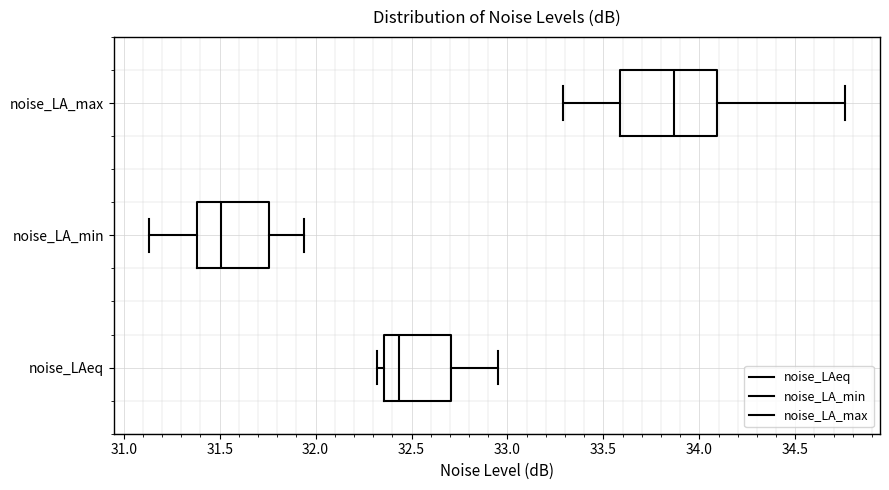

Reading bottom to top, read every box against the x-axis: the position of its median line, the range the box covers, and the ends of its whiskers. The values are not printed on the chart, so give them approximately, as read against the axis.

noise_LAeq: median 32.45, box 32.35 to 32.70, whiskers 32.30 to 32.95
noise_LA_min: median 31.50, box 31.40 to 31.75, whiskers 31.15 to 31.95
noise_LA_max: median 33.85, box 33.60 to 34.10, whiskers 33.30 to 34.75